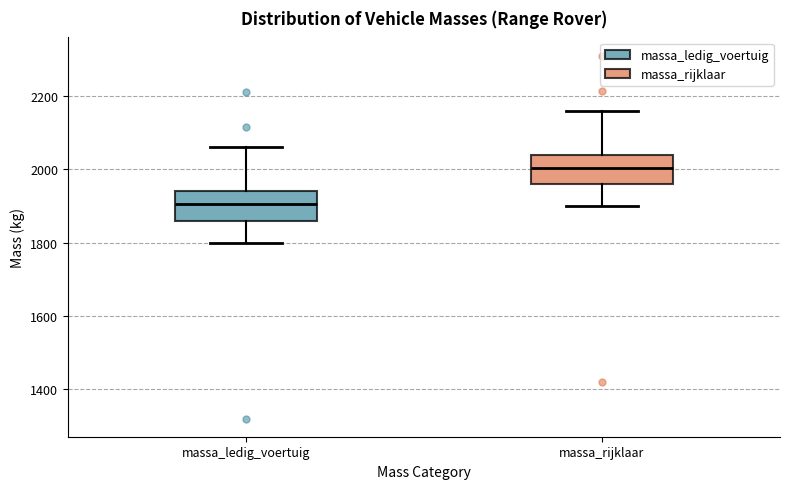

Where does the upper whisker of the box for massa_ledig_voertuig end on the y-axis? The values are not printed on the chart, so give them approximately, as read against the axis.

2060